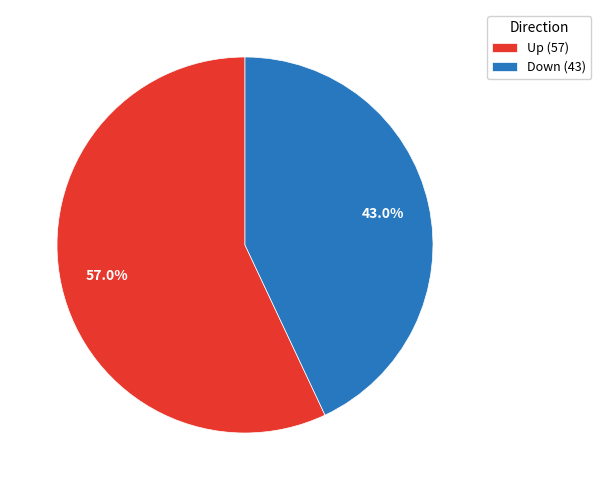

What percentage do Up (57) and Down (43) together represent?

100.0%